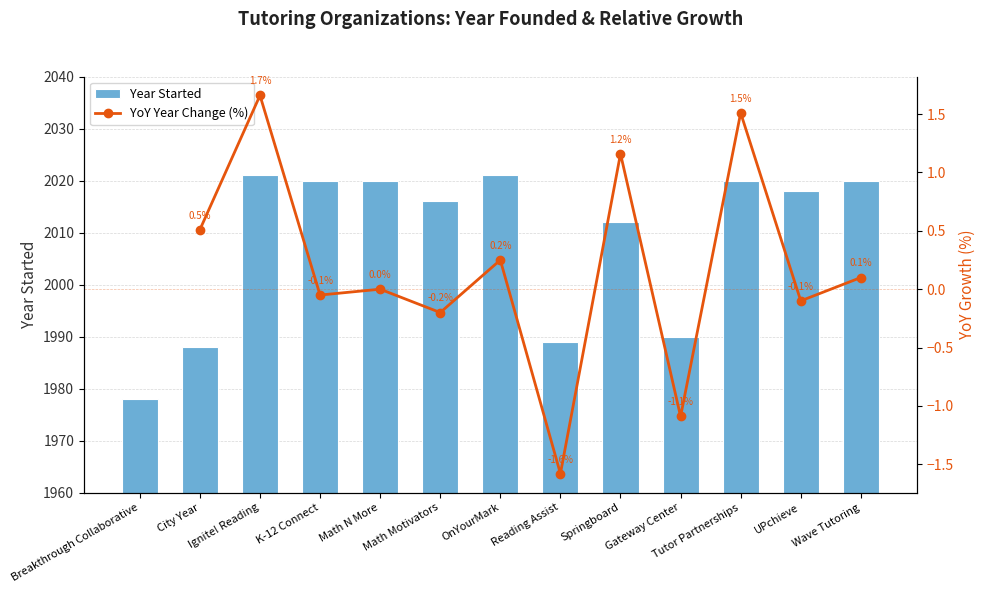

What is the spread (max minus min) of values at Ignite! Reading?

2019.3